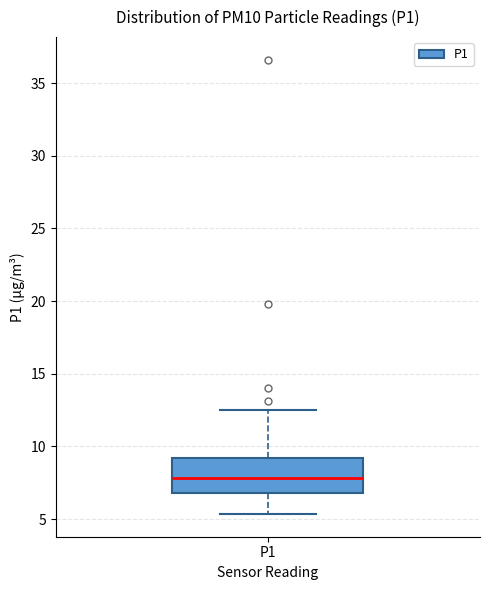

Transcribe this box plot: give where the median line is, the range the box spans, and where the two whiskers end, as read against the y-axis. The values are not printed on the chart, so give them approximately, as read against the axis.

median 8.0, box 7.0 to 9.0, whiskers 5.5 to 12.5